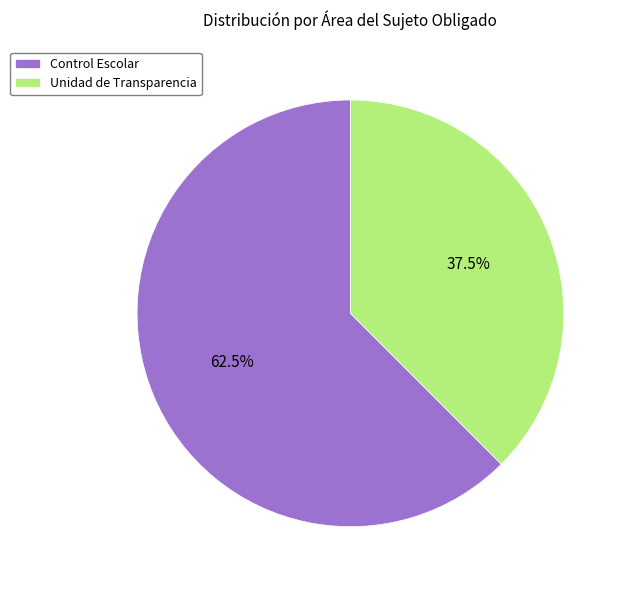

Which slice represents more than half of the pie?

Control Escolar